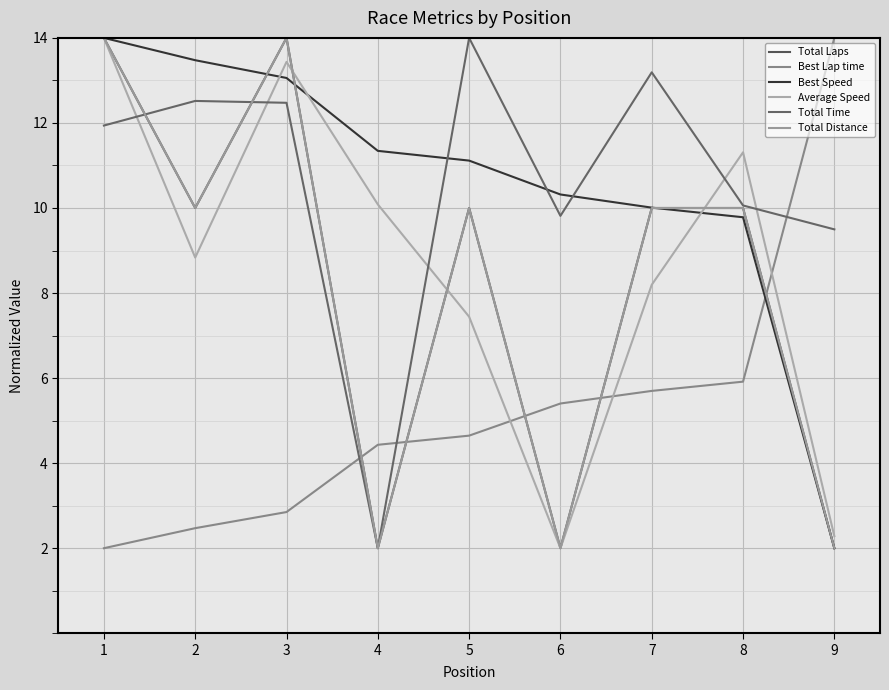

At how many categories does at least one series exceed 10?

9